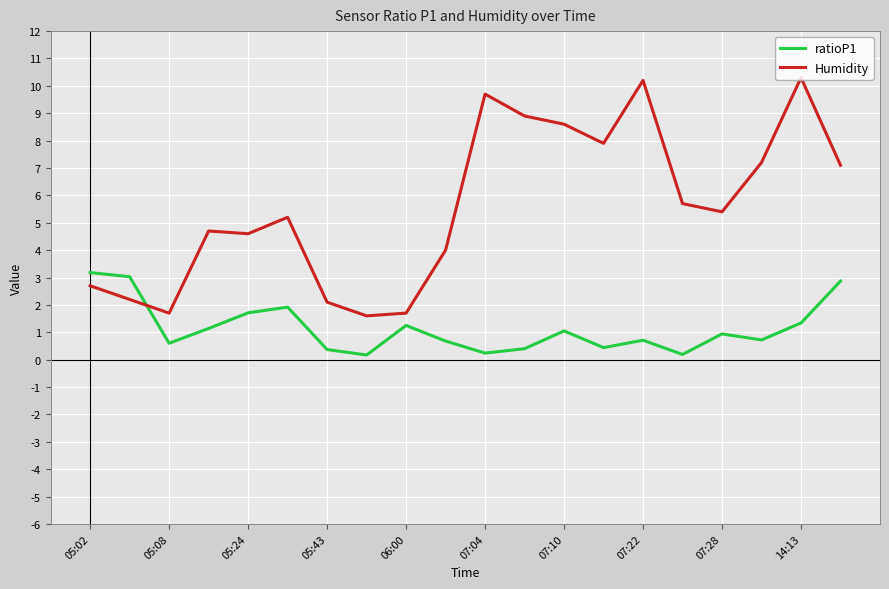

Rank the series by their maximum value, from highest to lowest.

Humidity, ratioP1